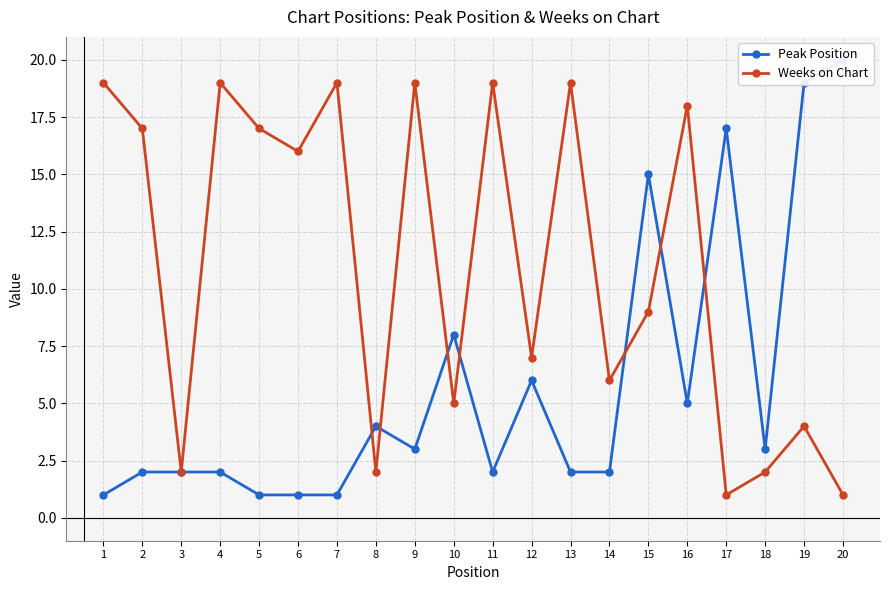

What is the value of the Weeks on Chart point at the 8th from the left?

2